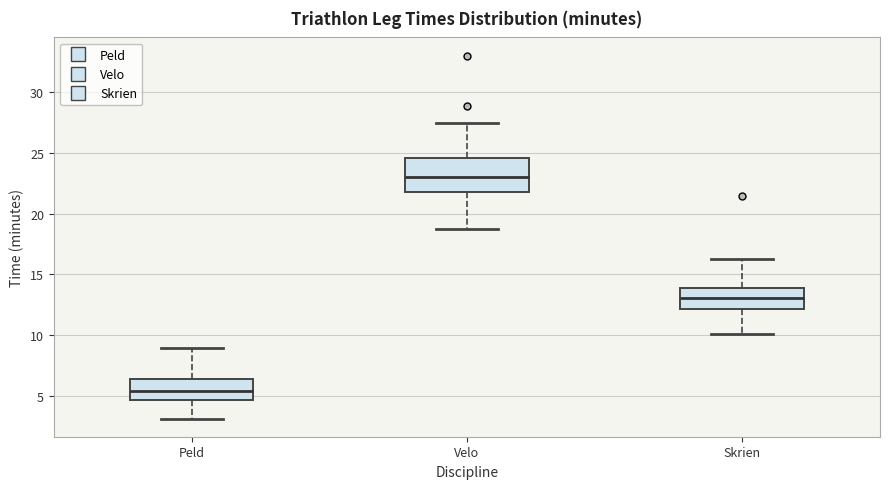

Which box has the lowest median line?

Peld